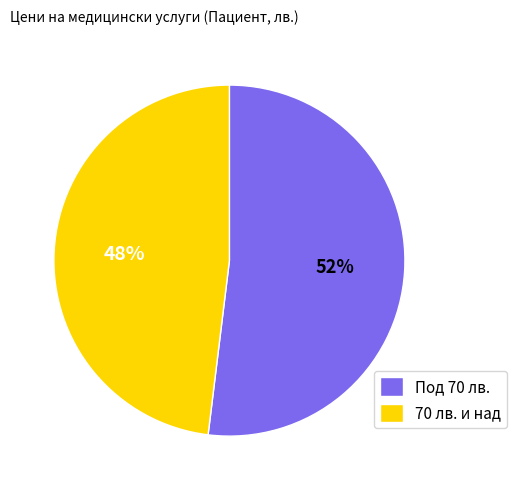

To the nearest percent, what is the difference between the largest and smallest slice percentages?

4%